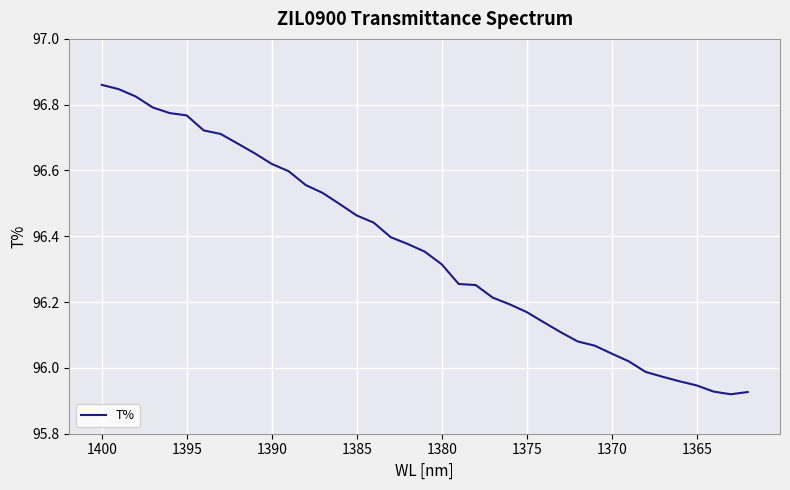

What is the value of the 6th point from the left?

96.8